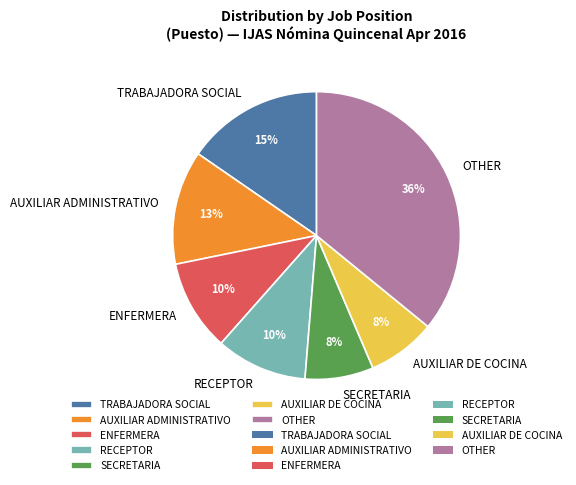

What percentage is the ENFERMERA slice, to the nearest percent?

10%